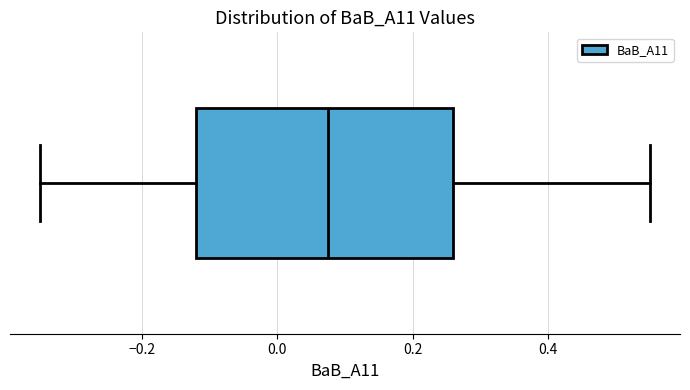

Read this box plot against the x-axis: the position of the median line, the range covered by the box, and the ends of both whiskers. The values are not printed on the chart, so give them approximately, as read against the axis.

median 0.08, box -0.12 to 0.26, whiskers -0.34 to 0.56